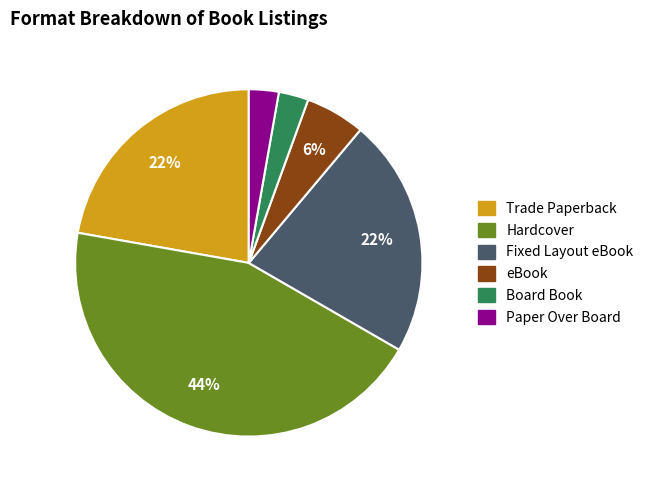

Which category has the biggest portion of the pie?

Hardcover